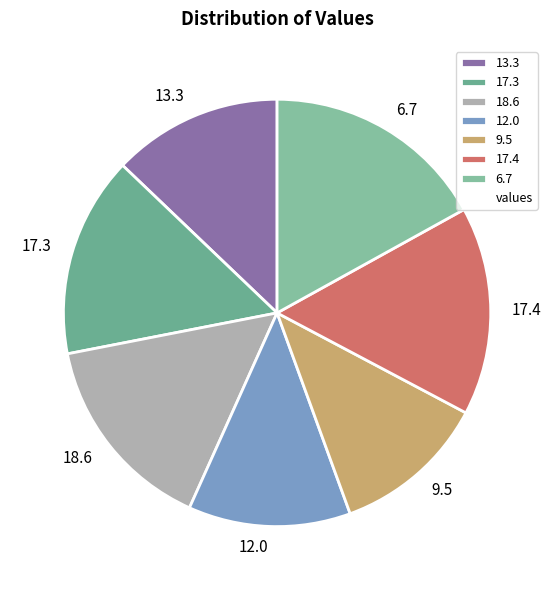

True or false: 17.4 accounts for 16% of the total.

True